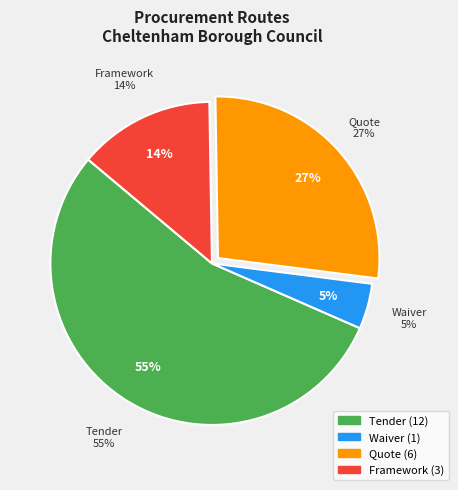

Rank the categories by value from lowest to highest.

Waiver, Framework, Quote, Tender